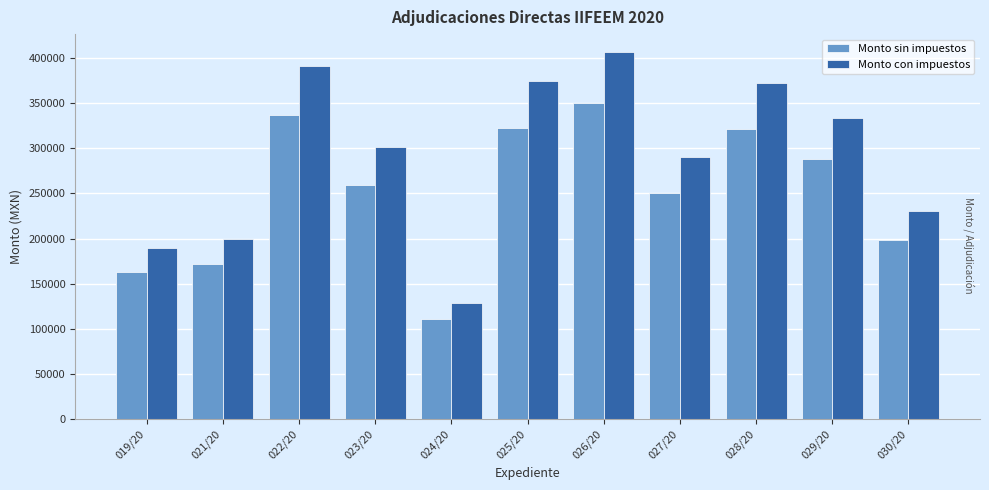

Is it true that Monto con impuestos equals 290081.7 at 027/20?

True